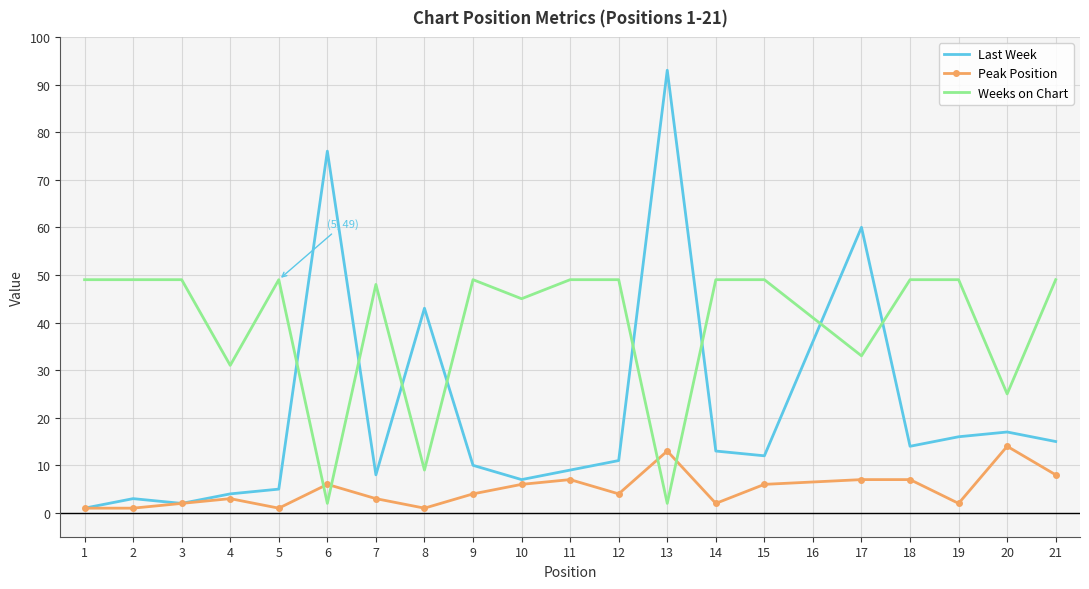

Which series ends up on top after the final intersection of Last Week and Weeks on Chart?

Weeks on Chart